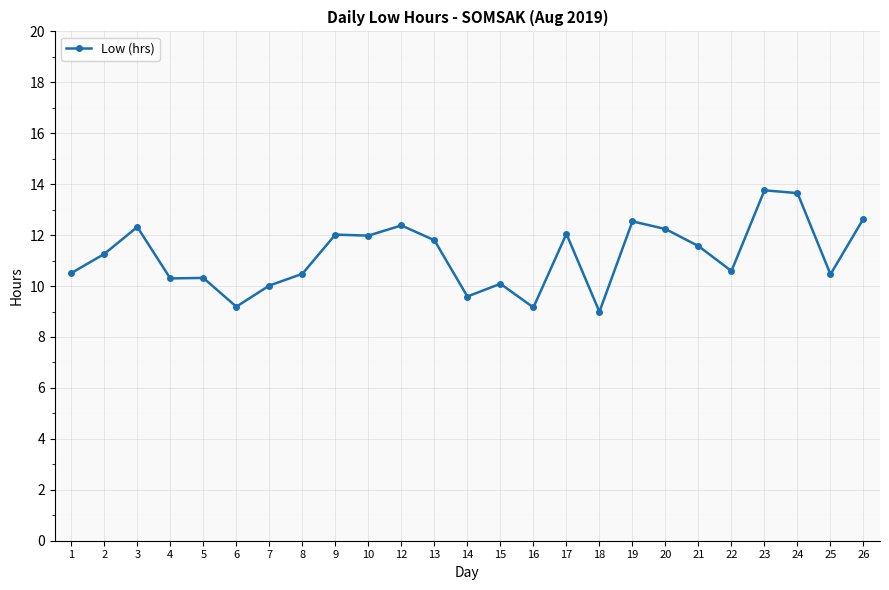

True or false: the data has more than 2 interior local peaks.

True